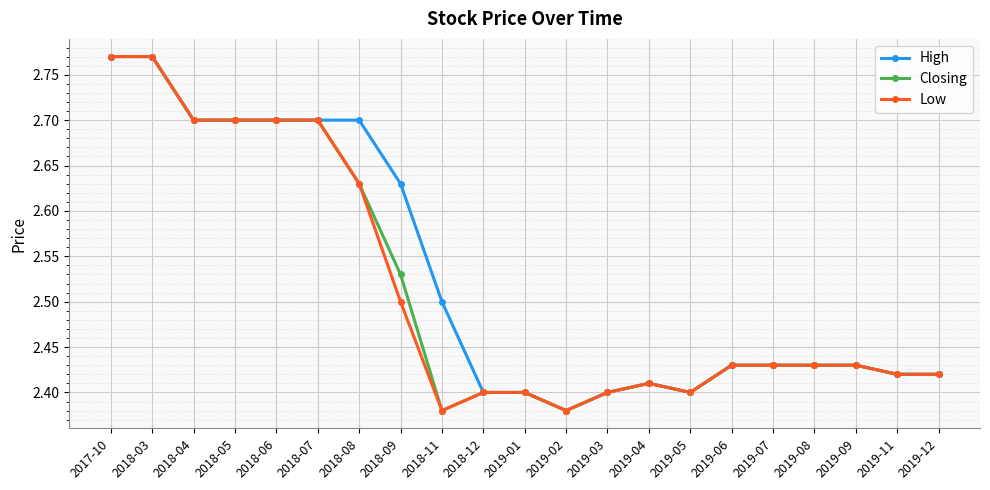

What is the total value across all series at 2019-04?

7.2